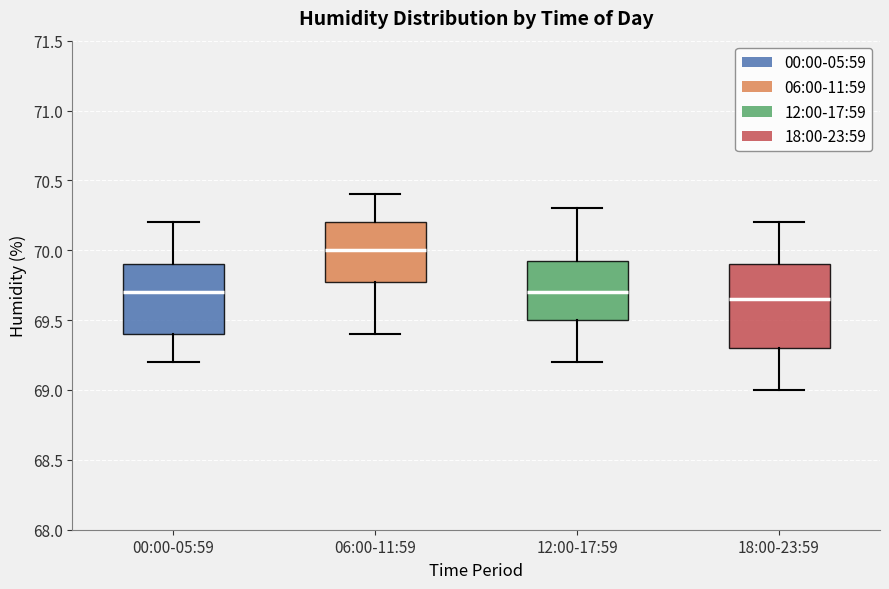

Reading left to right, transcribe this box plot: for each box, give where its median line is, the range the box spans, and where its two whiskers end, as read against the y-axis. The values are not printed on the chart, so give them approximately, as read against the axis.

00:00-05:59: median 69.70, box 69.40 to 69.90, whiskers 69.20 to 70.20
06:00-11:59: median 70.00, box 69.80 to 70.20, whiskers 69.40 to 70.40
12:00-17:59: median 69.70, box 69.50 to 69.95, whiskers 69.20 to 70.30
18:00-23:59: median 69.65, box 69.30 to 69.90, whiskers 69.00 to 70.20